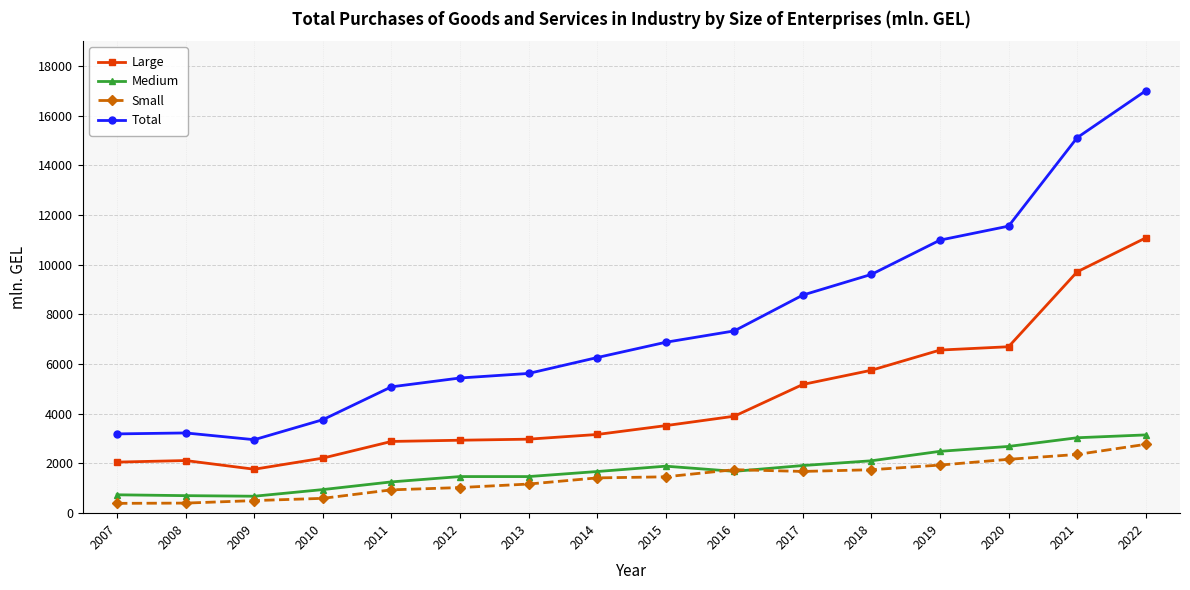

The value of Total at 2021 is 3795.7. True or false?

False